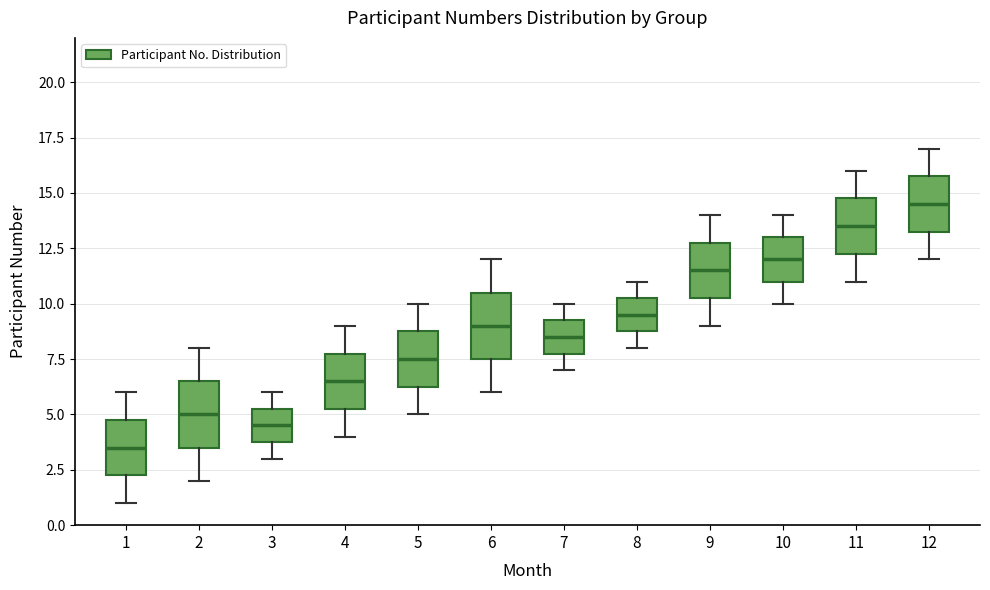

Which box's median line is the highest?

12